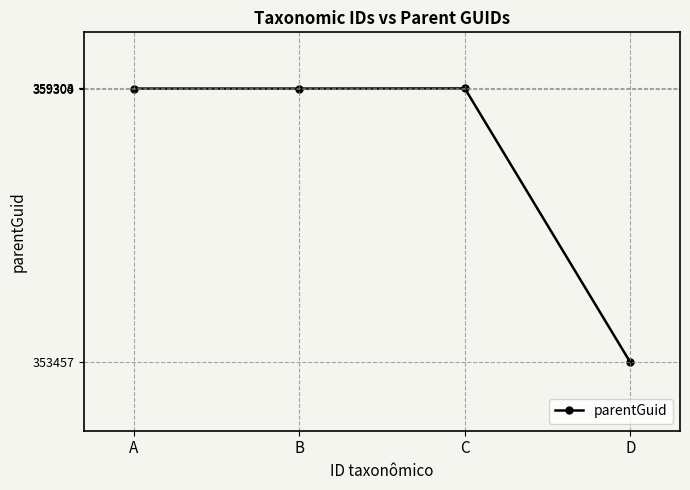

Approximately how many times larger is the value at C compared to A?

1.0